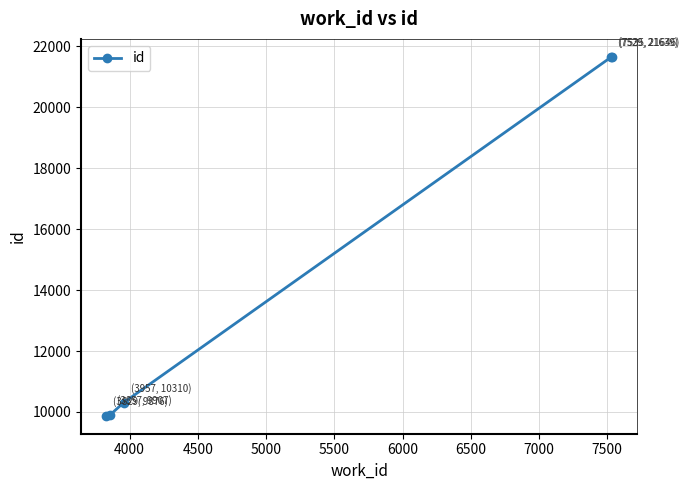

True or false: there are more than 2 points higher than both neighbors.

False